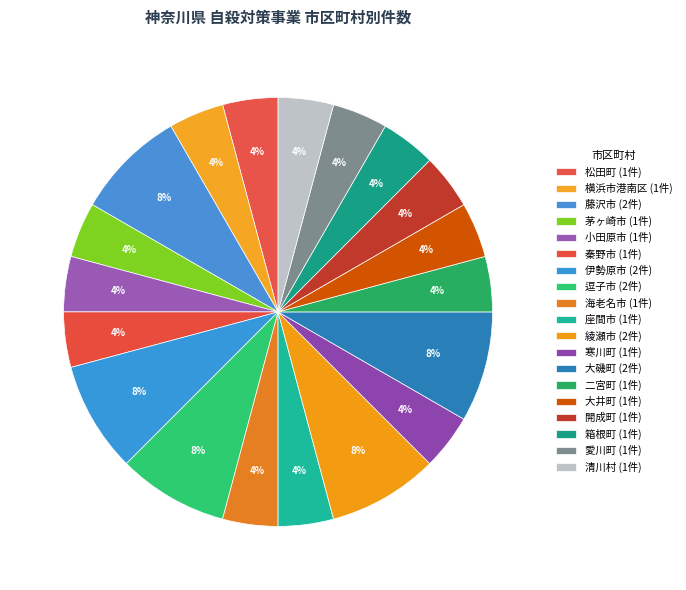

How many segments does this pie chart have?

19